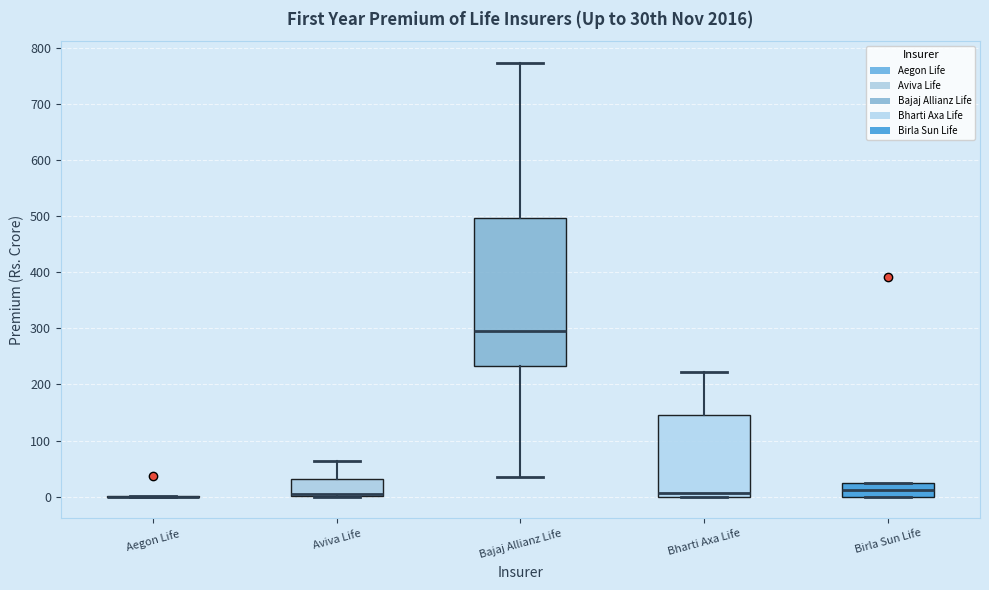

Reading left to right, transcribe this box plot: for each box, give where its median line is, the range the box spans, and where its two whiskers end, as read against the y-axis. The values are not printed on the chart, so give them approximately, as read against the axis.

Aegon Life: box collapsed to a line at 0, whiskers 0 to 0
Aviva Life: median 0 (drawn on the box's lower edge), box 0 to 30, whiskers 0 to 60
Bajaj Allianz Life: median 300, box 230 to 500, whiskers 30 to 770
Bharti Axa Life: median 10, box 0 to 150, whiskers 0 to 220
Birla Sun Life: median 10, box 0 to 20, whiskers 0 to 20